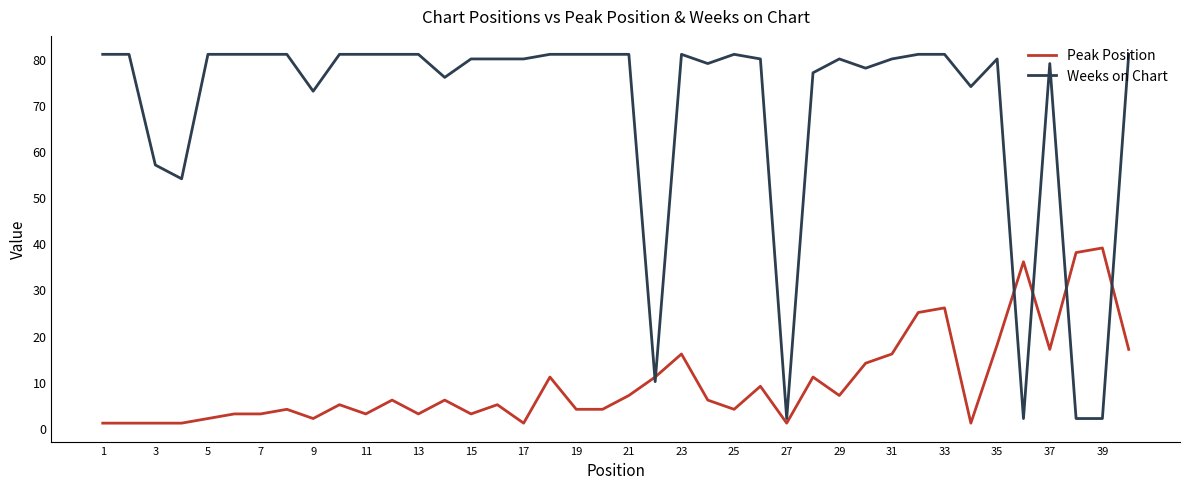

Which series has the largest range (max minus min)?

Weeks on Chart